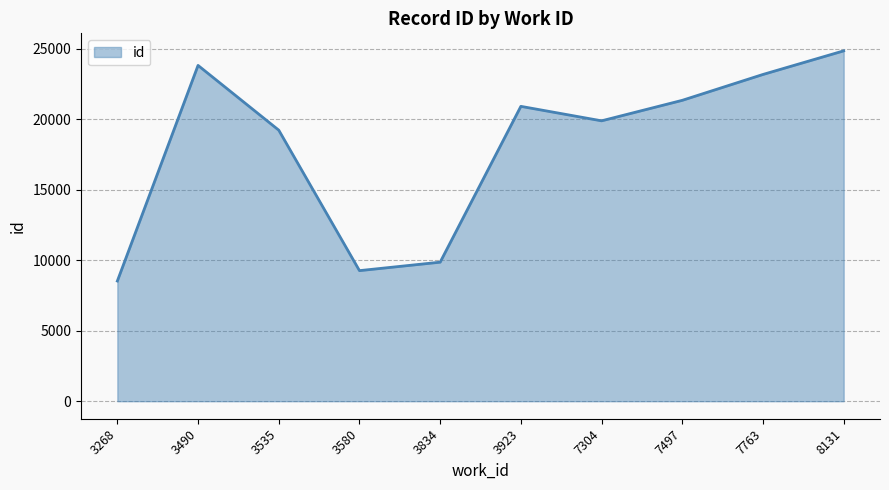

Which category has the lowest value across all series?

3268